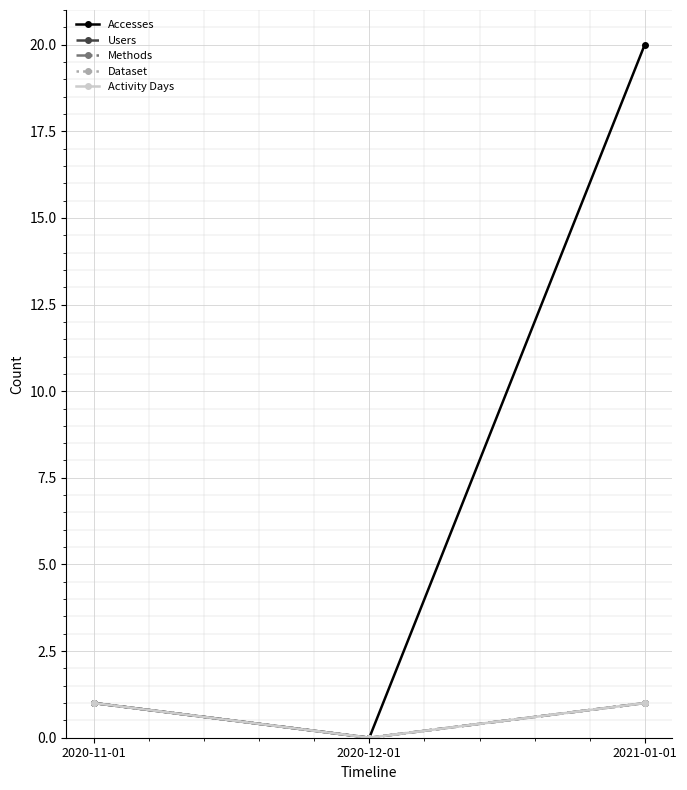

Which series has the widest spread of values?

Accesses